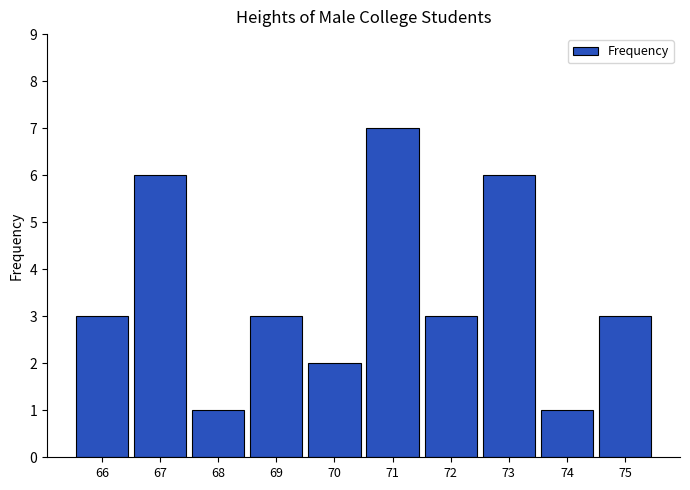

Reading left to right, transcribe all the data shown in this chart.

3	6	1	3	2	7	3	6	1	3